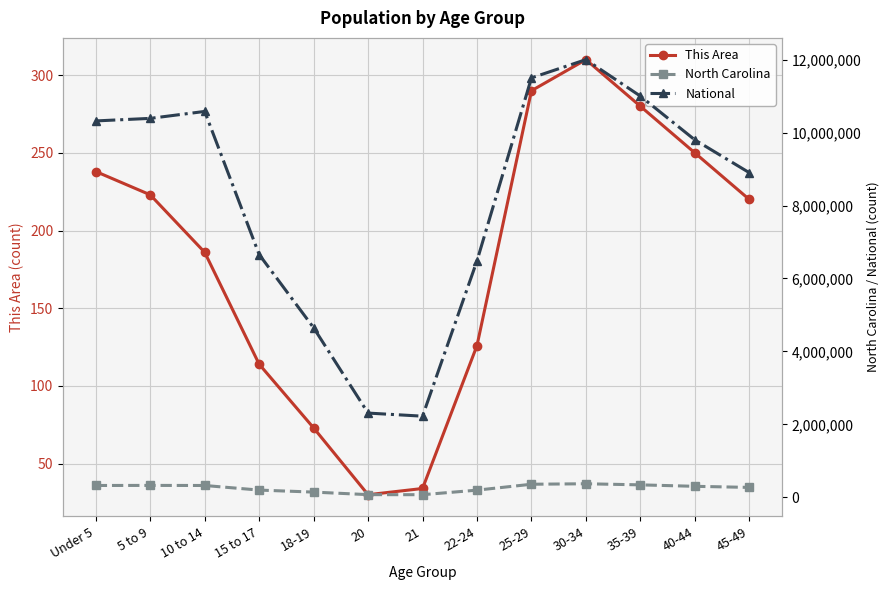

Reading left to right, extract all data points from this chart.

This Area: Under 5=238	5 to 9=223	10 to 14=186	15 to 17=114	18-19=73	20=30	21=34	22-24=126	25-29=290	30-34=310	35-39=280	40-44=250	45-49=220
North Carolina: Under 5=322871	5 to 9=324900	10 to 14=322795	15 to 17=196737	18-19=141534	20=71885	21=69841	22-24=194922	25-29=357000	30-34=370000	35-39=340000	40-44=300000	45-49=270000
National: Under 5=10319427	5 to 9=10389638	10 to 14=10579862	15 to 17=6656209	18-19=4647457	20=2308319	21=2223198	22-24=6482659	25-29=11500000	30-34=12000000	35-39=11000000	40-44=9800000	45-49=8900000